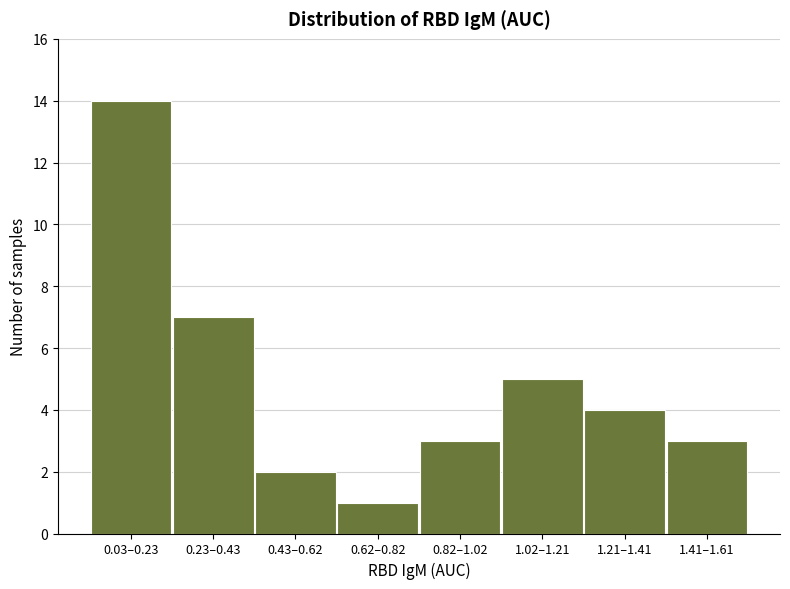

Reading left to right, list all the values displayed in this chart.

0.03–0.23=14	0.23–0.43=7	0.43–0.62=2	0.62–0.82=1	0.82–1.02=3	1.02–1.21=5	1.21–1.41=4	1.41–1.61=3